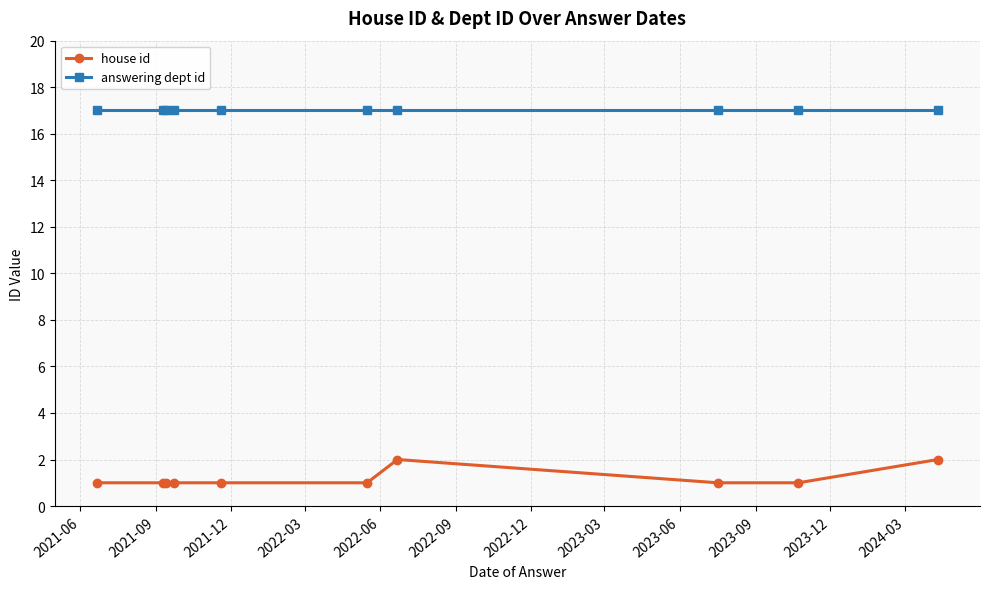

True or false: answering dept id and house id cross at least once.

False